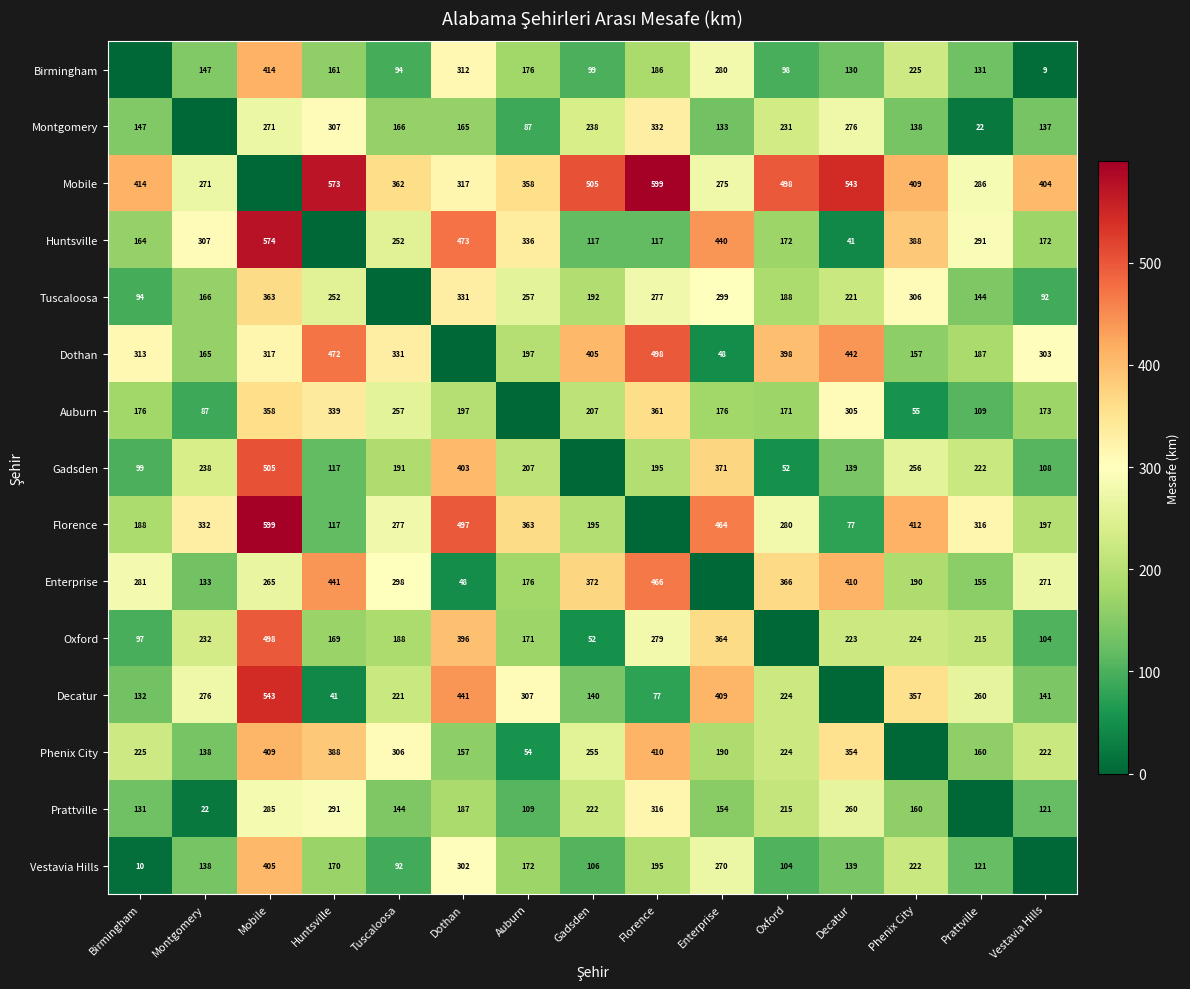

Between Birmingham and Dothan, which is larger?

Dothan